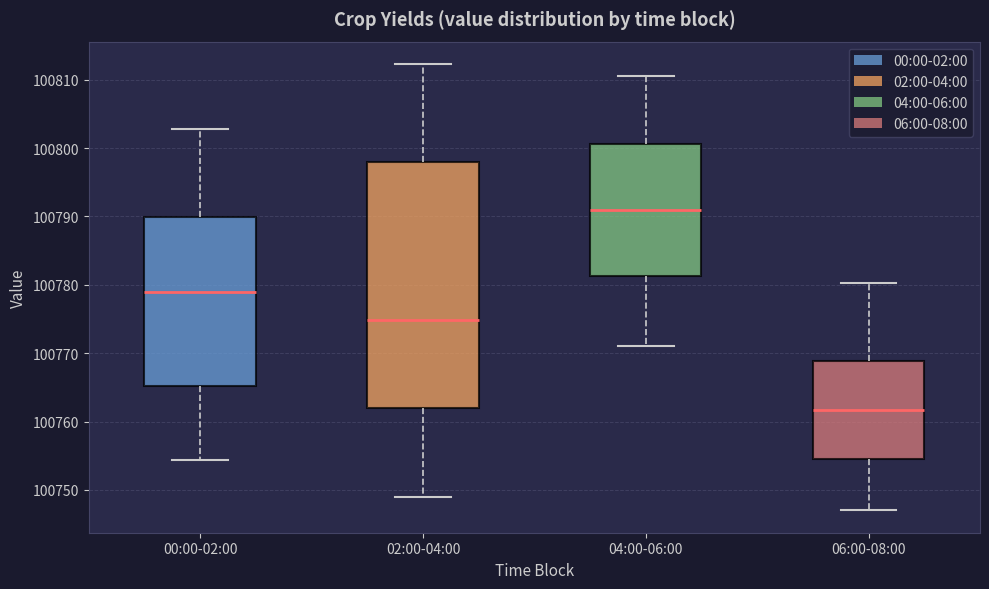

Where is the lower edge of the box for 02:00-04:00 on the y-axis? The values are not printed on the chart, so give them approximately, as read against the axis.

100762